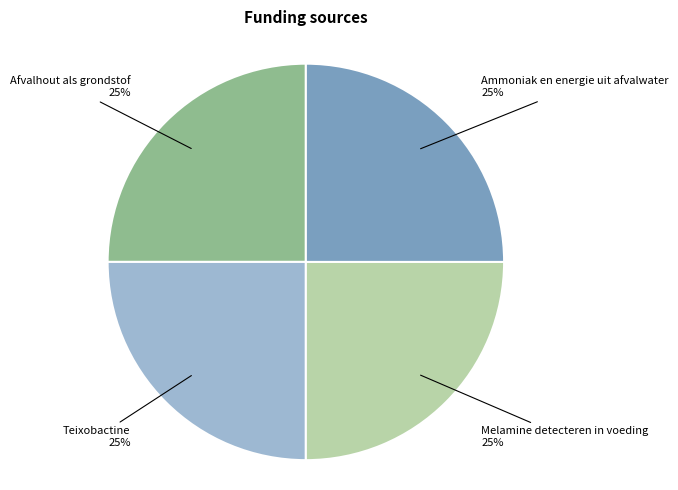

Is there a majority slice in this chart?

No